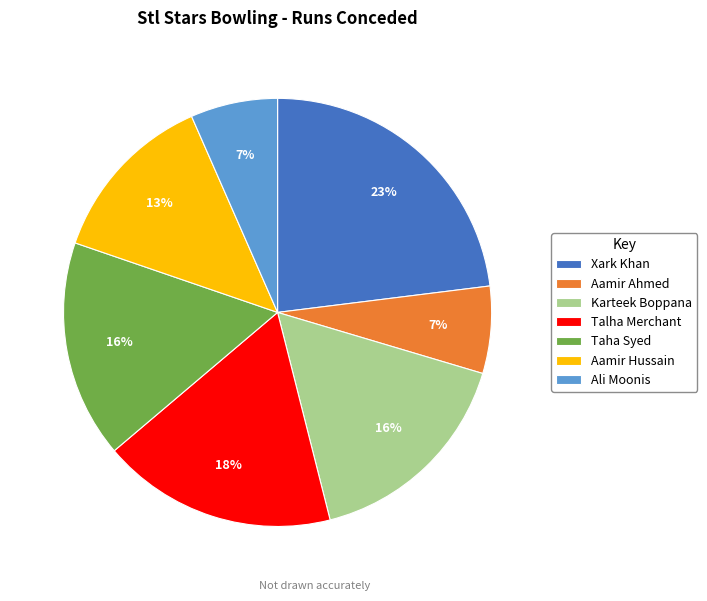

Combined, do Aamir Ahmed and Xark Khan account for over 50%?

No